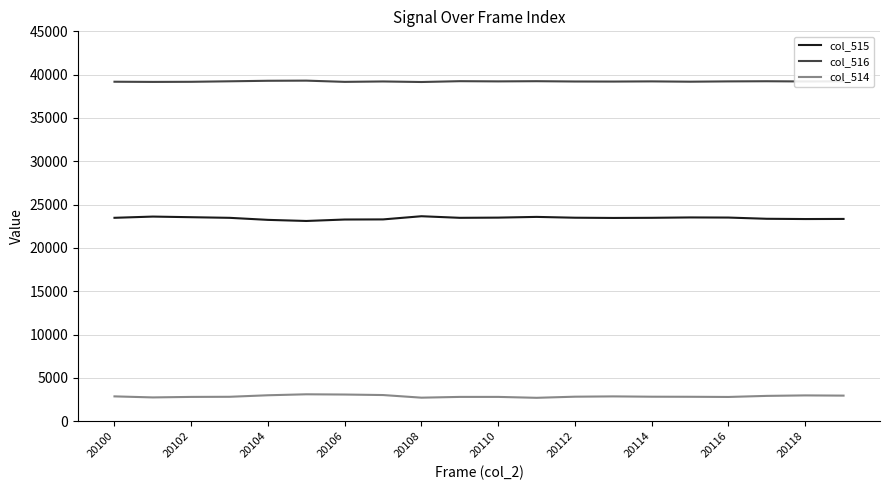

What are all the series names shown in the legend?

col_515, col_516, col_514